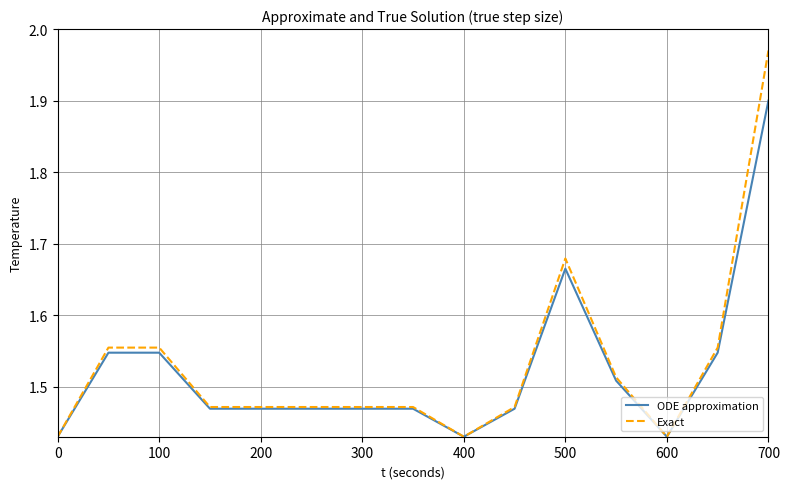

What is the highest value of the ODE approximation series?

1.9